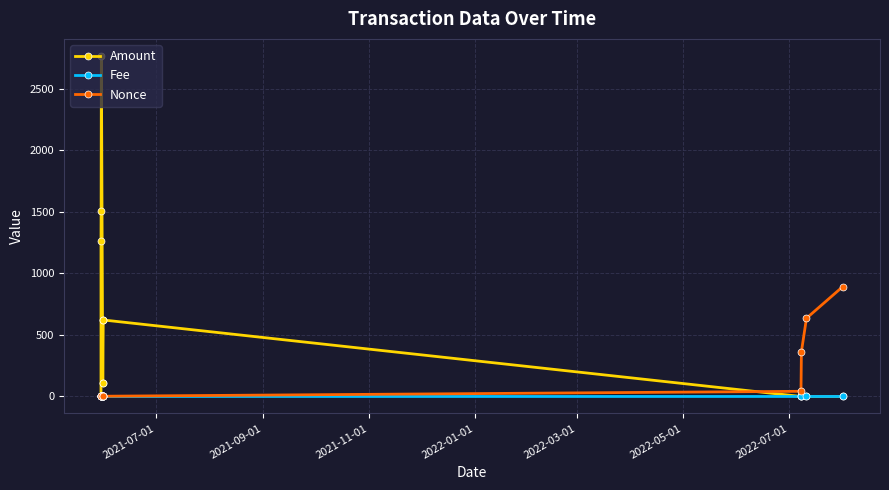

What is the maximum value for Nonce?

894.0